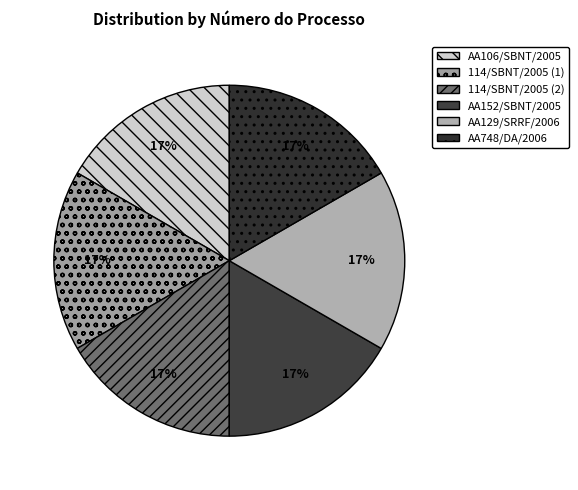

What is the largest slice in the pie chart?

AA748/DA/2006